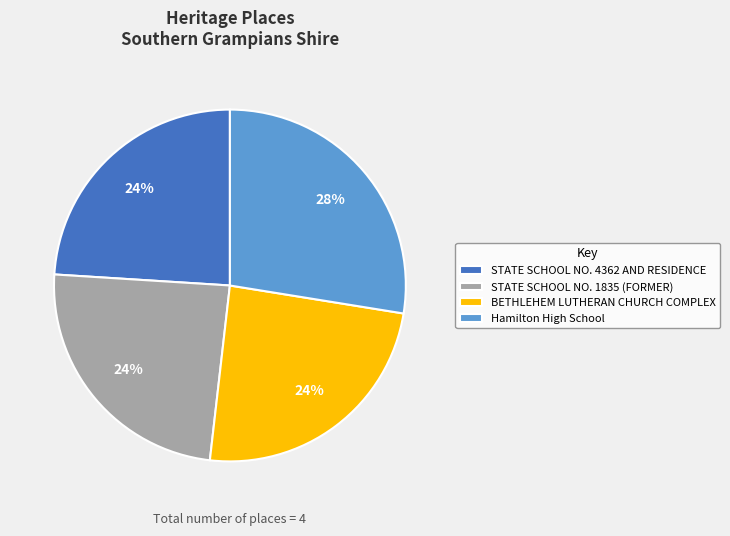

Is there any slice that represents more than half of the pie?

No